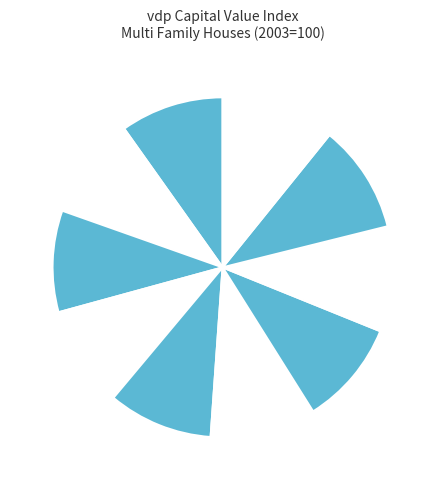

How many slices are in this pie chart?

10